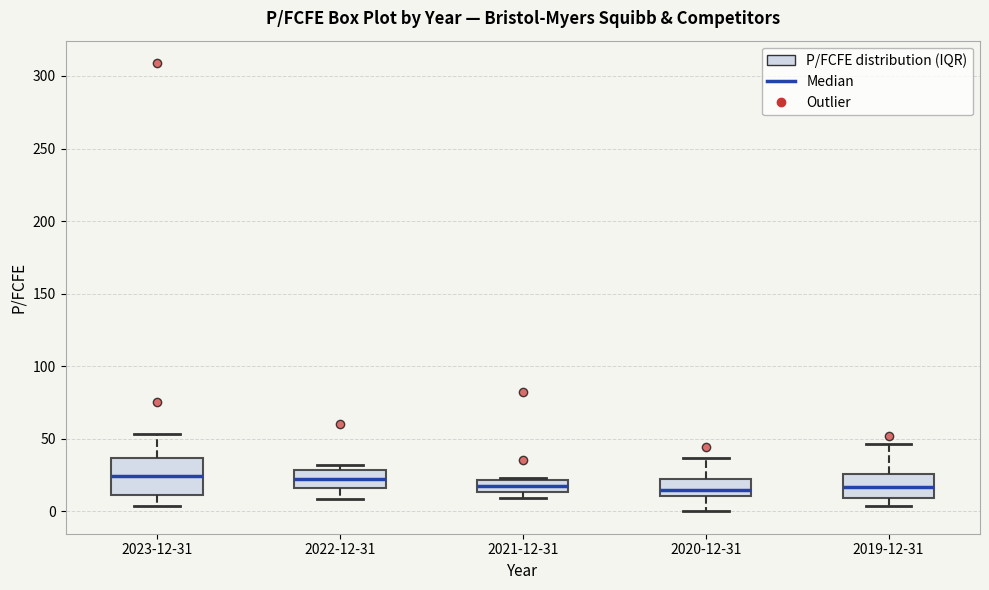

Comparing the boxes themselves (not the whiskers), which one is the tallest?

2023-12-31